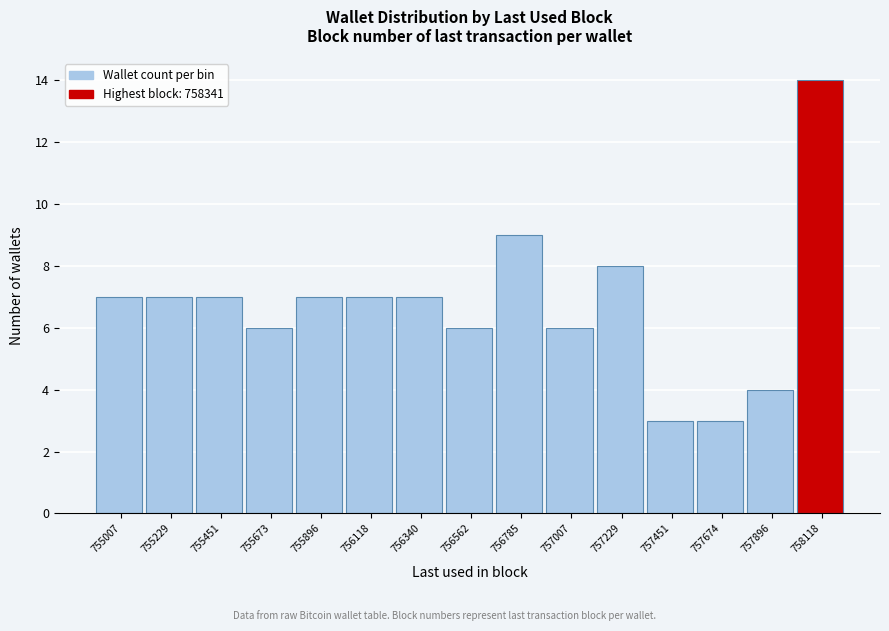

Reading left to right, extract all data points from this chart.

755007=7	755229=7	755451=7	755673=6	755896=7	756118=7	756340=7	756562=6	756785=9	757007=6	757229=8	757451=3	757674=3	757896=4	758118=14